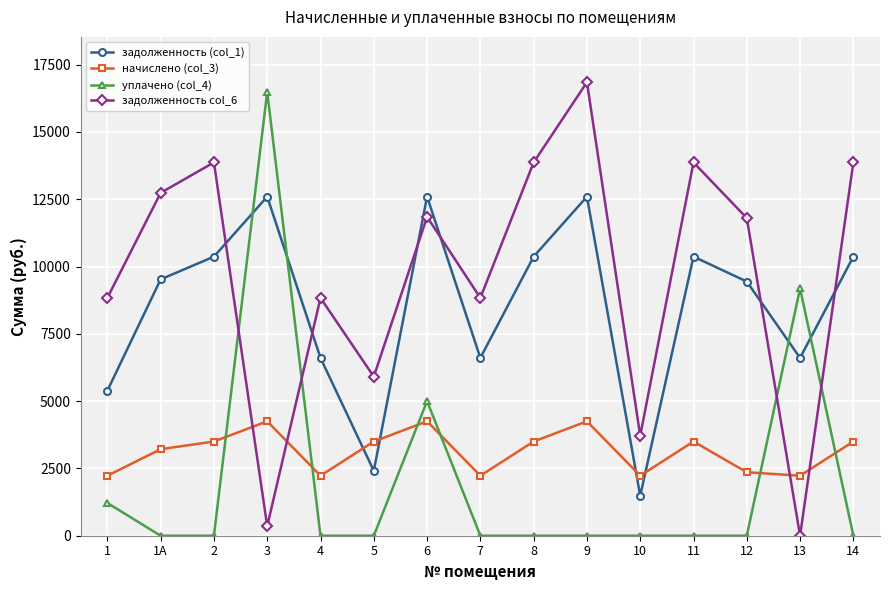

What is the label of the 1st point from the left?

1